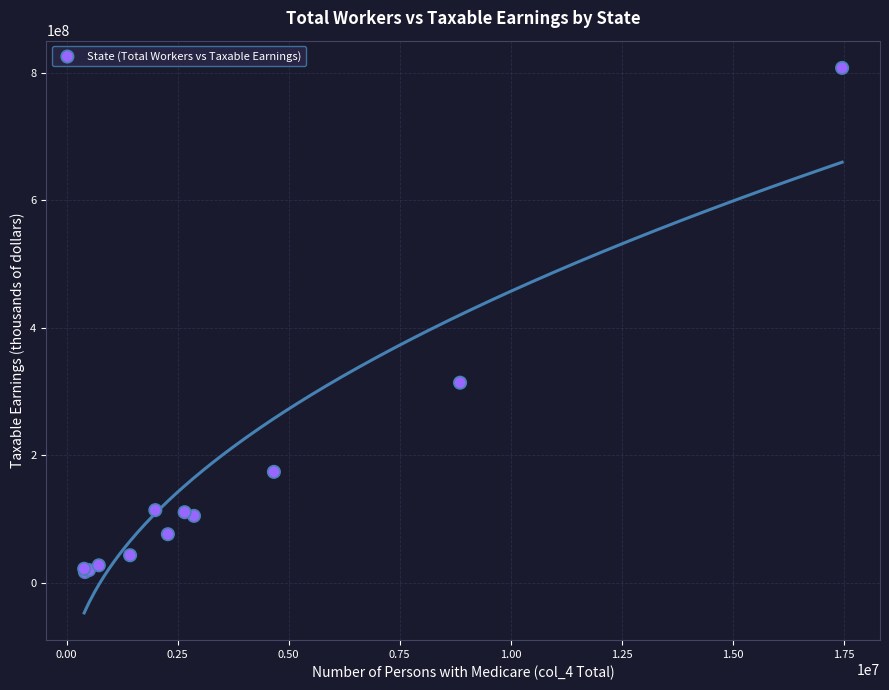

What Y value in the scatter plot is closest to 412550654?

314158945